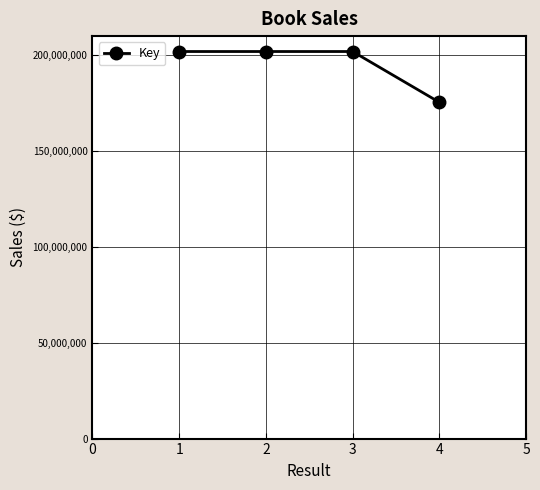

The value at 3 is 78373555. True or false?

False